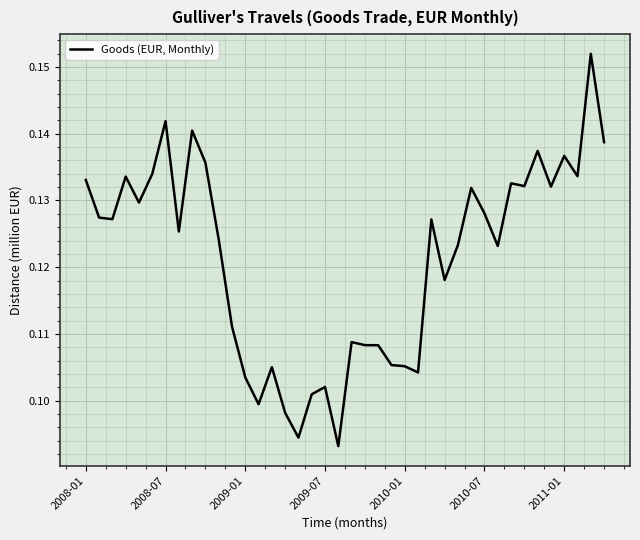

Reading right to left, extract all data points from this chart.

0.1	0.2	0.1	0.1	0.1	0.1	0.1	0.1	0.1	0.1	0.1	0.1	0.1	0.1	0.1	0.1	0.1	0.1	0.1	0.1	0.1	0.1	0.1	0.1	0.1	0.1	0.1	0.1	0.1	0.1	0.1	0.1	0.1	0.1	0.1	0.1	0.1	0.1	0.1	0.1